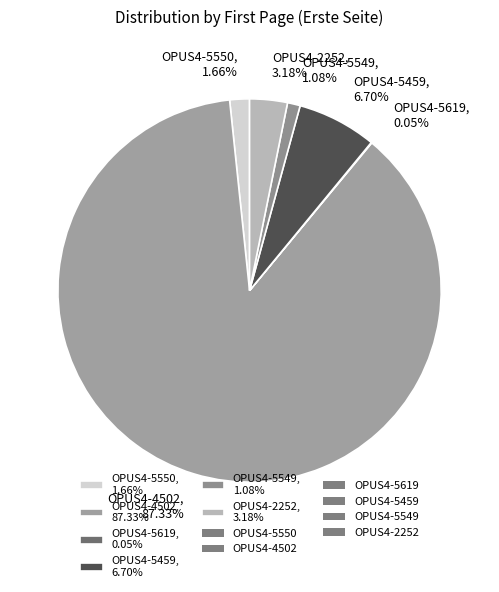

To the nearest percent, what is the average slice percentage?

17%